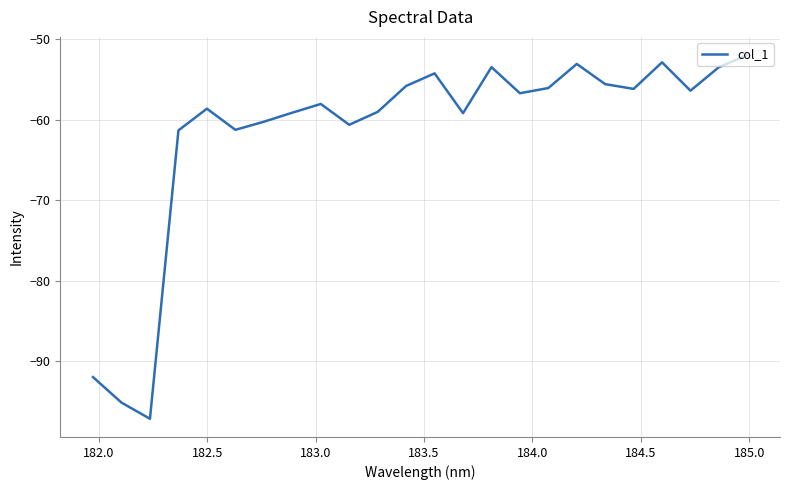

What is the greatest value displayed?

-52.0